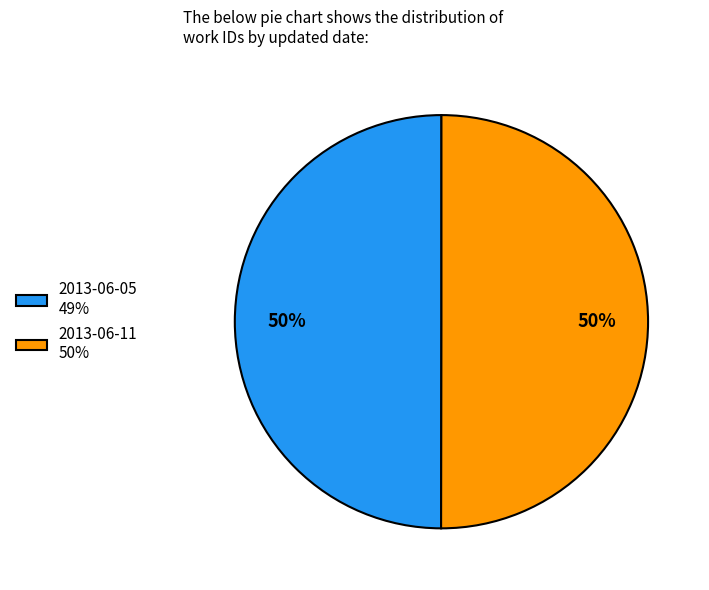

What percentage is the 2013-06-05 49% slice, to the nearest percent?

50%